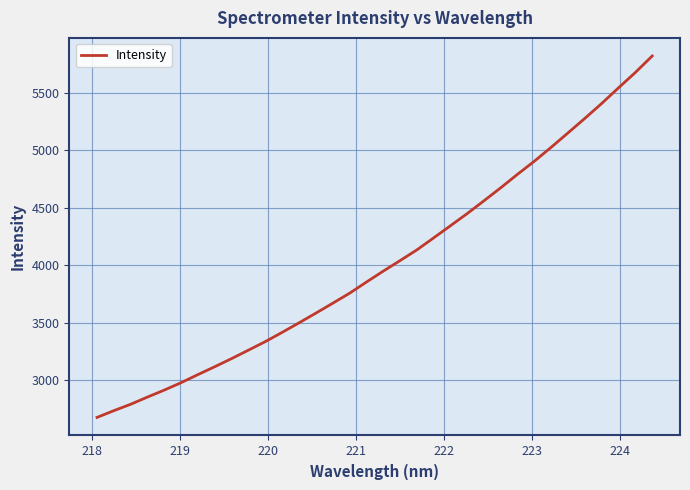

What is the average value?

4019.7